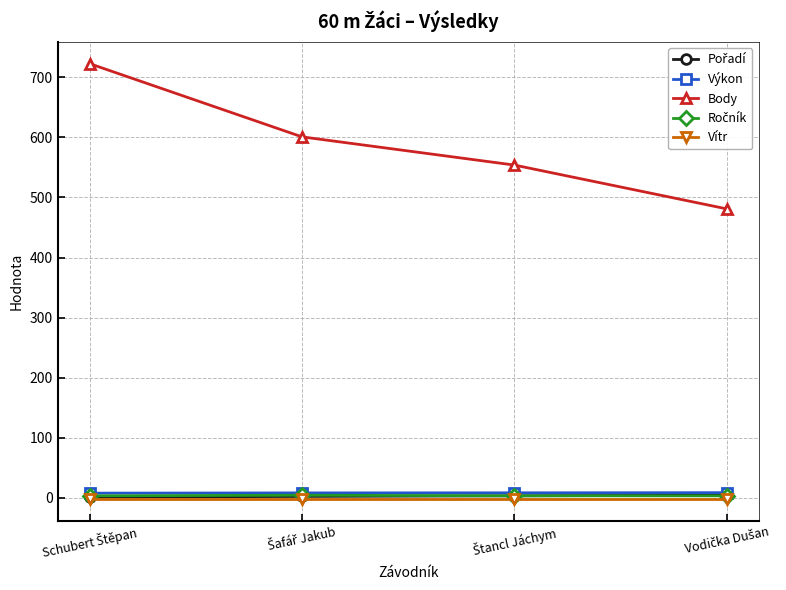

What is the maximum value shown in the chart?

723.0